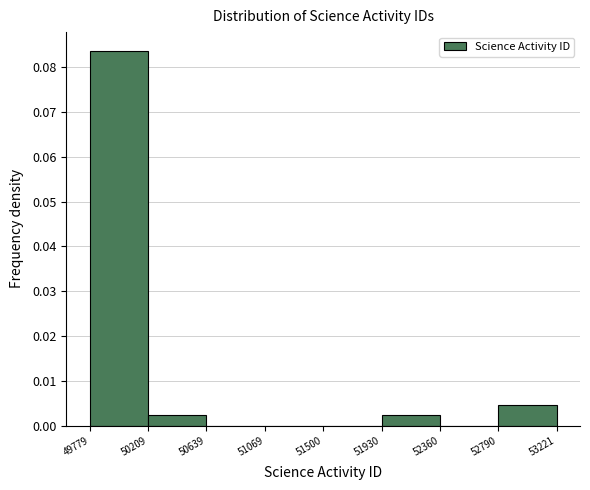

Which range on the x-axis has the tallest bar?

49779 to 50209